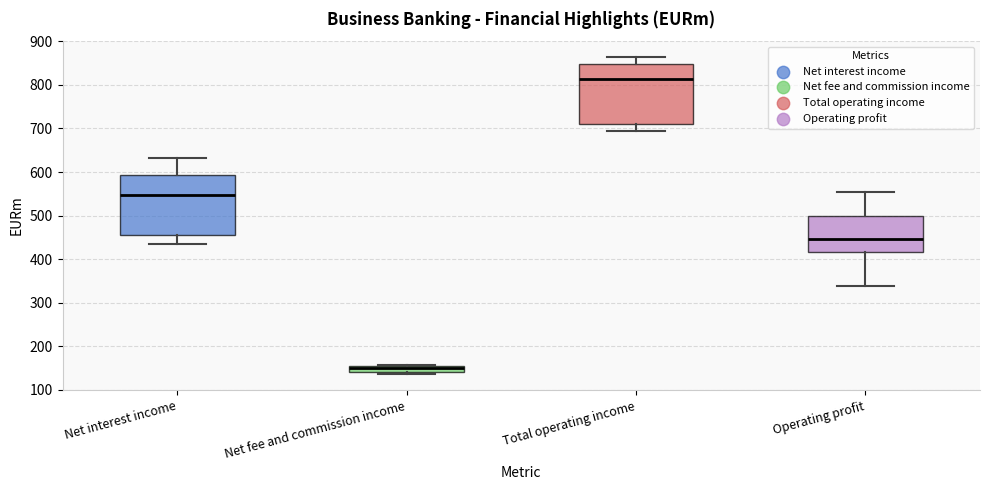

Where is the lower edge of the box for Total operating income on the y-axis? The values are not printed on the chart, so give them approximately, as read against the axis.

710